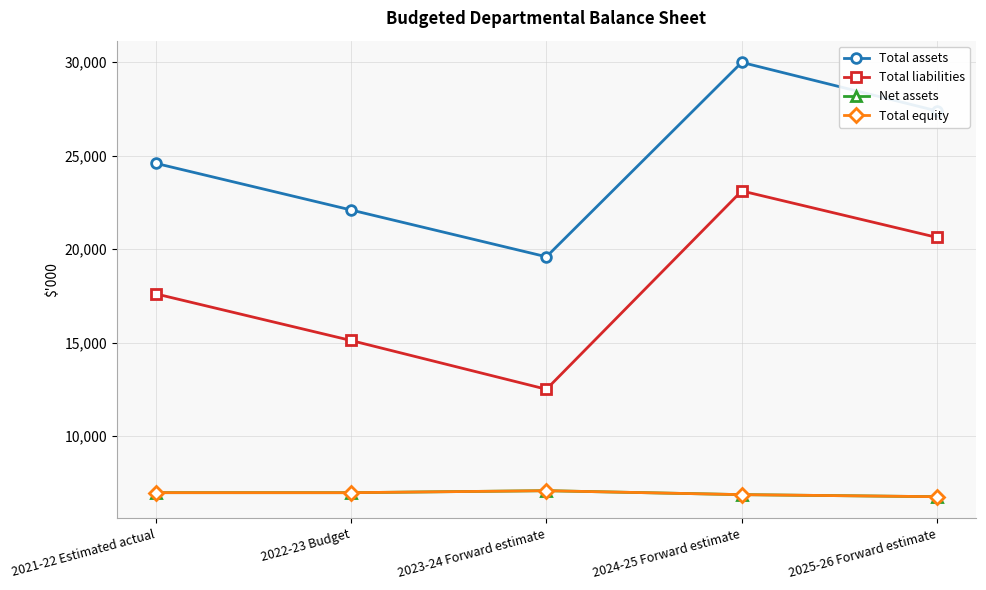

What is the difference between the maximum and minimum values in the Total liabilities series?

10608